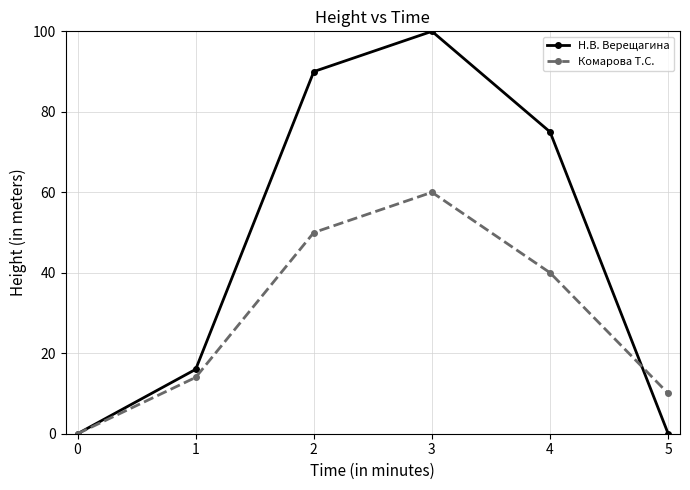

What is the difference between the maximum and second lowest values in the Комарова Т.С. series?

50